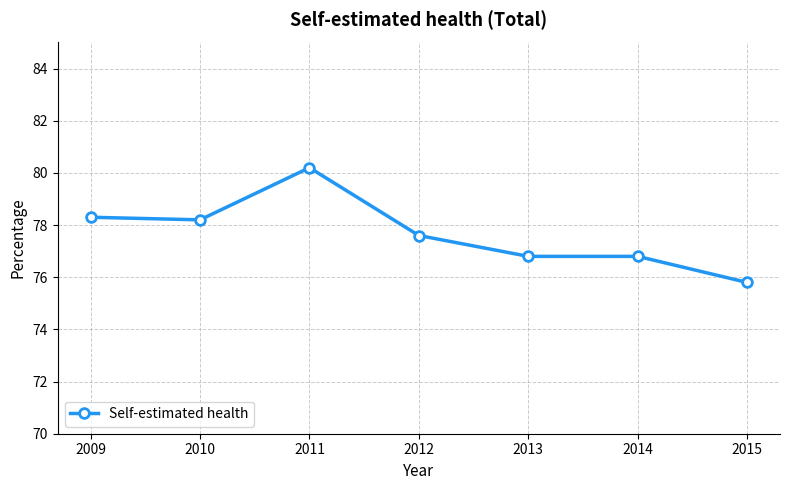

What is the ratio of the value at 2012 to the value at 2010?

1.0